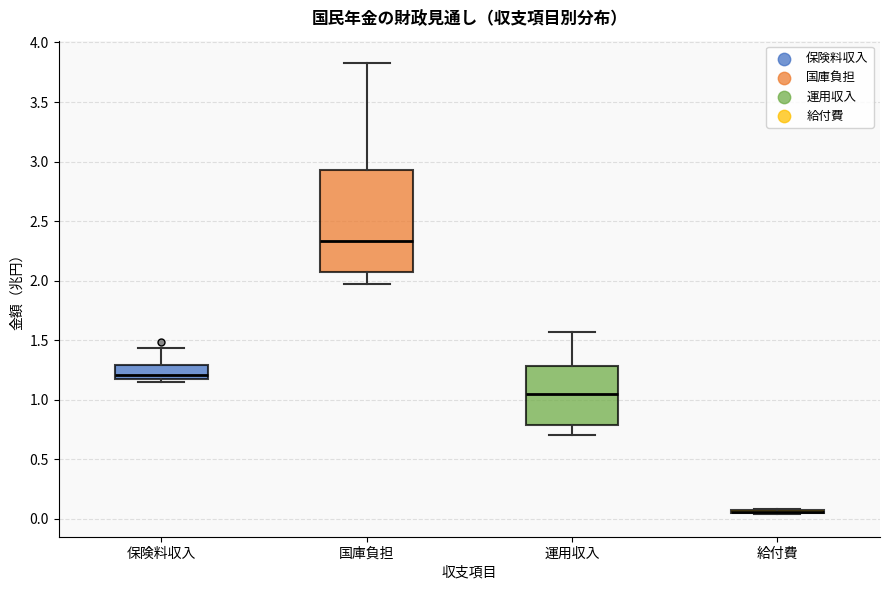

Reading left to right, transcribe this box plot: for each box, give where its median line is, the range the box spans, and where its two whiskers end, as read against the y-axis. The values are not printed on the chart, so give them approximately, as read against the axis.

保険料収入: median 1.20, box 1.15 to 1.30, whiskers 1.15 (just below the box's lower edge) to 1.45
国庫負担: median 2.35, box 2.05 to 2.95, whiskers 1.95 to 3.85
運用収入: median 1.05, box 0.80 to 1.30, whiskers 0.70 to 1.55
給付費: box collapsed to a line at 0.05, whiskers 0.05 to 0.10